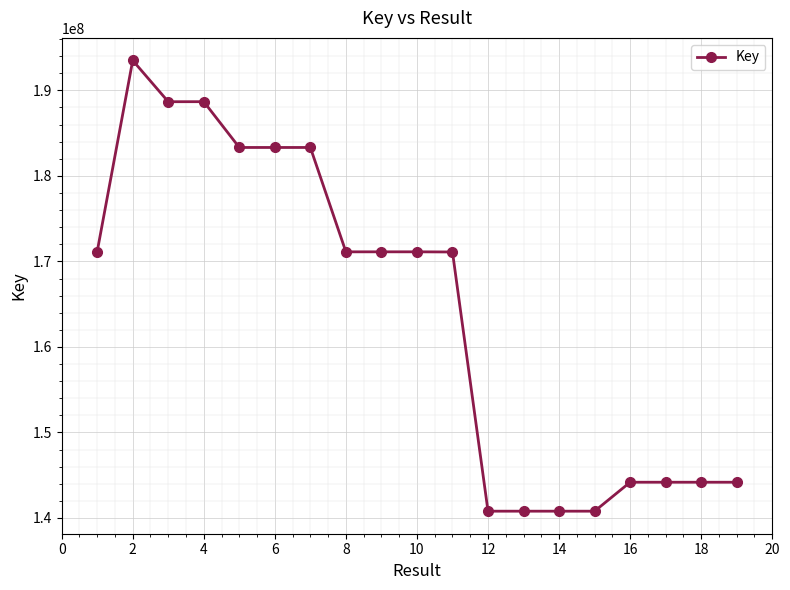

What is the value of the 19th point from the left?

144175683